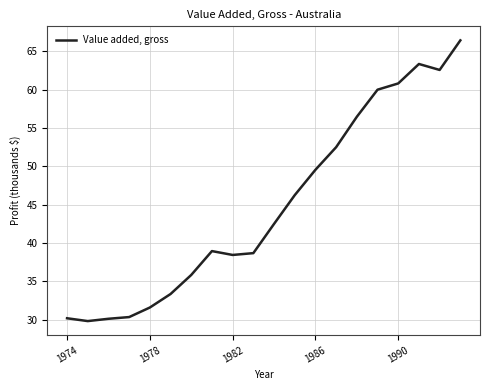

What is the maximum value shown in the chart?

66.5